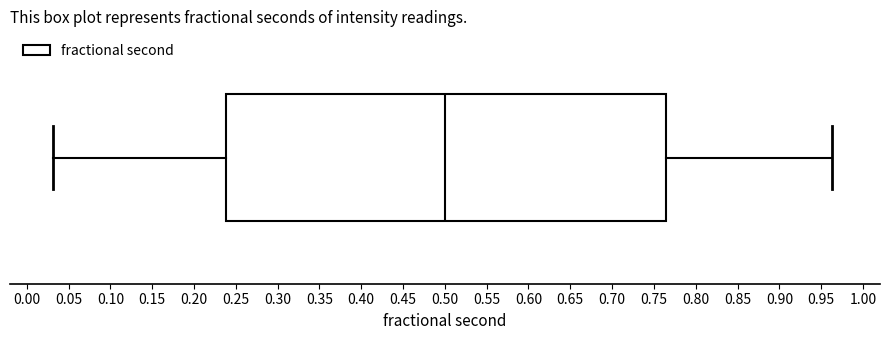

Read this box plot against the x-axis: the position of the median line, the range covered by the box, and the ends of both whiskers. The values are not printed on the chart, so give them approximately, as read against the axis.

median 0.500, box 0.240 to 0.765, whiskers 0.030 to 0.960